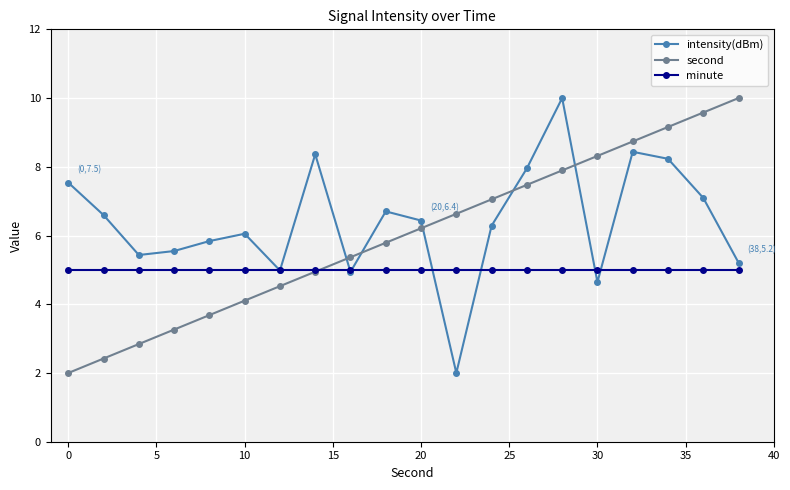

How many intersections are there between intensity(dBm) and second?

5